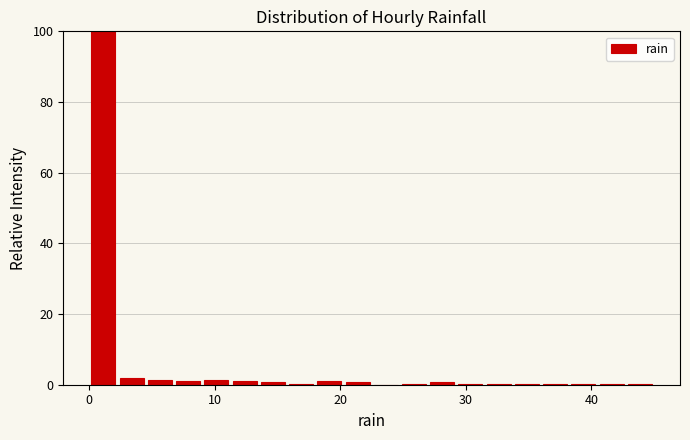

Around what value on the x-axis is the tallest bar? Give the approximate position of its centre, as read against the axis.

1